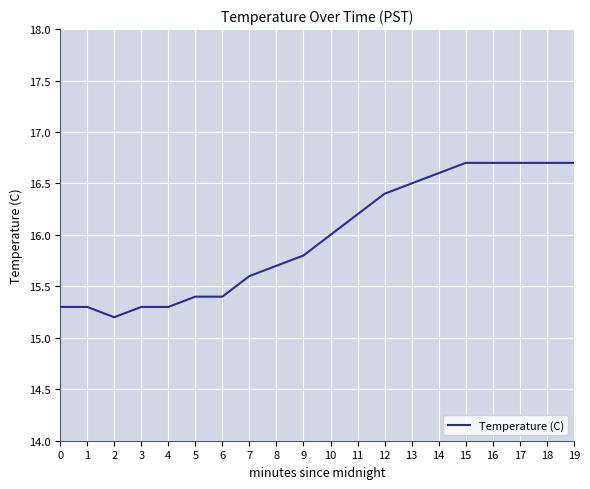

Does the chart have visible grid lines?

Yes